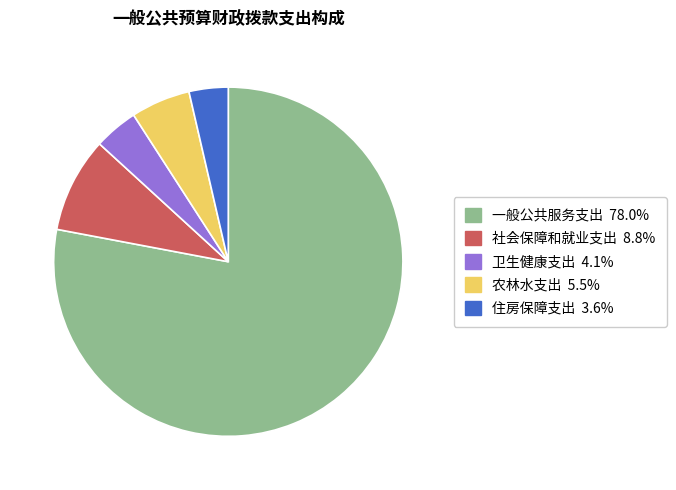

Which category has the biggest portion of the pie?

一般公共服务支出